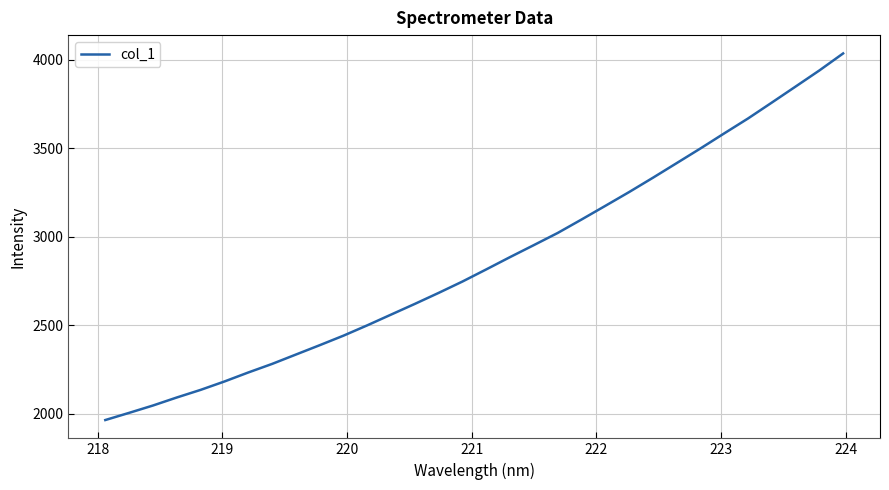

What is the maximum value shown in the chart?

4036.0